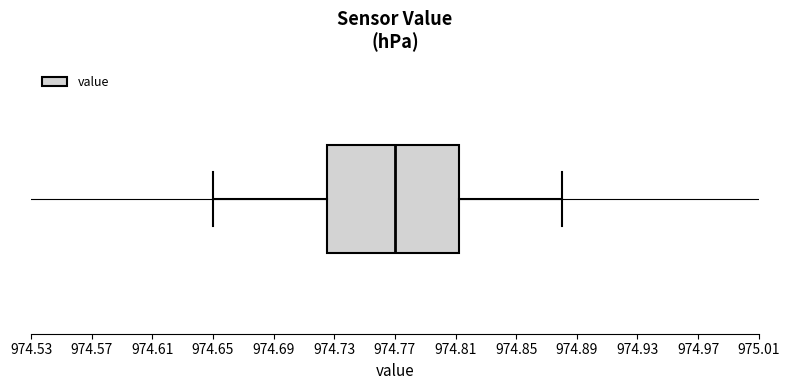

Where is the left edge of the box on the x-axis? The values are not printed on the chart, so give them approximately, as read against the axis.

974.725